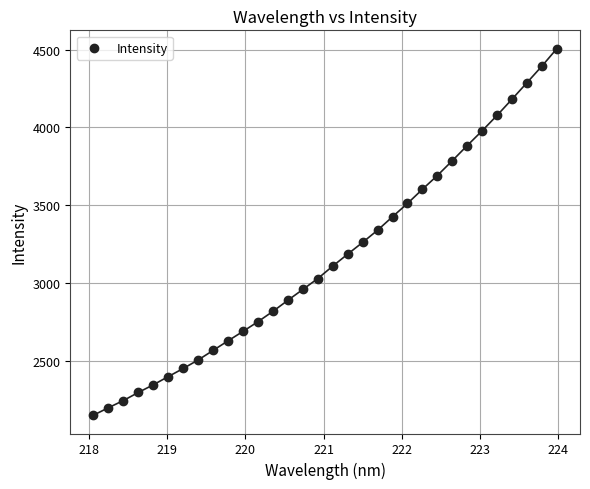

What is the range of X values (max minus min)?

5.9